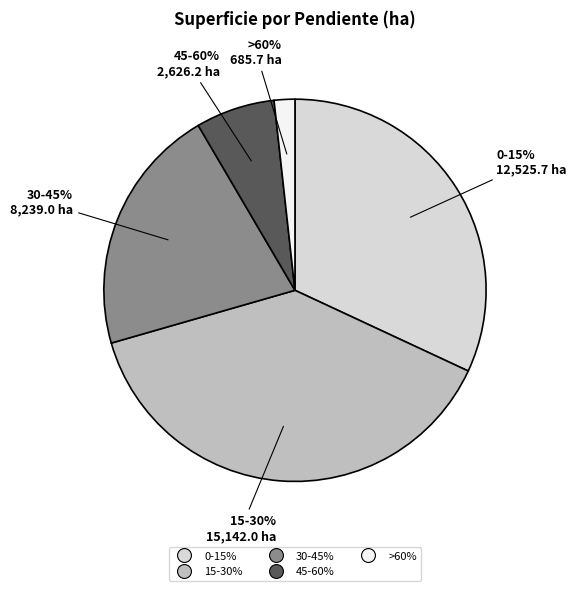

Rank the categories by value from lowest to highest.

>60%, 45-60%, 30-45%, 0-15%, 15-30%